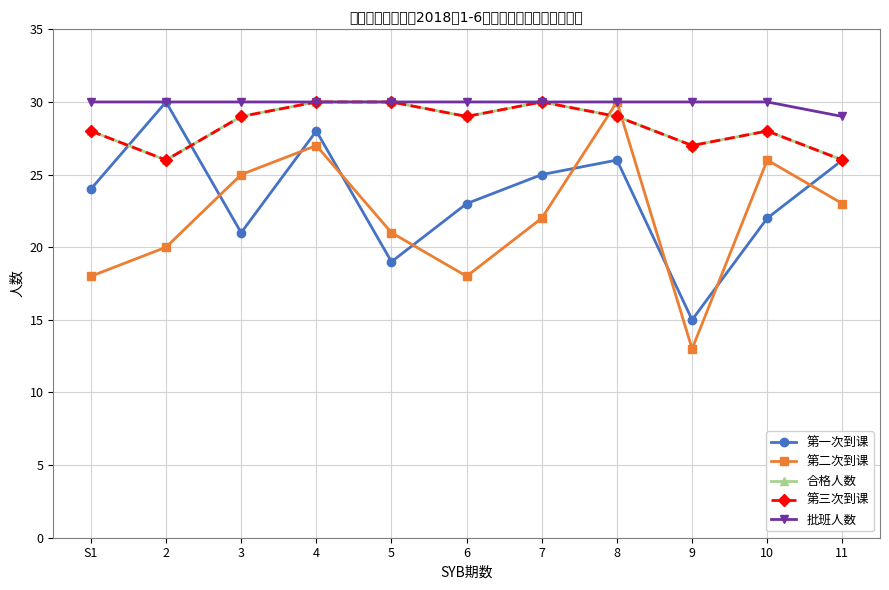

What is the total value across all series at 9?

112